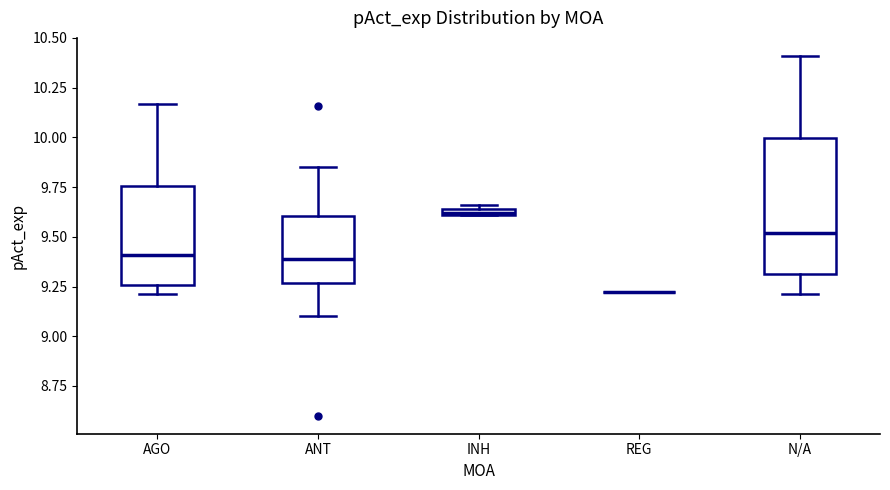

Comparing the boxes themselves (not the whiskers), which one is the tallest?

N/A